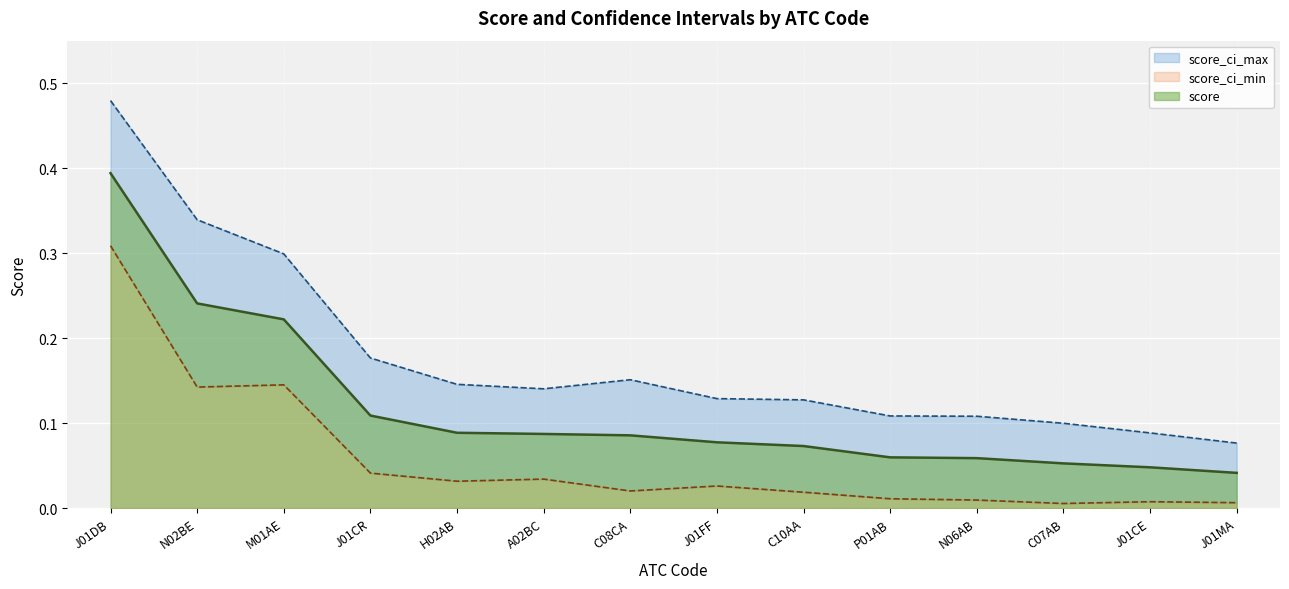

Reading right to left, transcribe all the data shown in this chart.

score: J01MA=0.0	J01CE=0.0	C07AB=0.1	N06AB=0.1	P01AB=0.1	C10AA=0.1	J01FF=0.1	C08CA=0.1	A02BC=0.1	H02AB=0.1	J01CR=0.1	M01AE=0.2	N02BE=0.2	J01DB=0.4
score_ci_min: J01MA=0.0	J01CE=0.0	C07AB=0.0	N06AB=0.0	P01AB=0.0	C10AA=0.0	J01FF=0.0	C08CA=0.0	A02BC=0.0	H02AB=0.0	J01CR=0.0	M01AE=0.1	N02BE=0.1	J01DB=0.3
score_ci_max: J01MA=0.1	J01CE=0.1	C07AB=0.1	N06AB=0.1	P01AB=0.1	C10AA=0.1	J01FF=0.1	C08CA=0.2	A02BC=0.1	H02AB=0.1	J01CR=0.2	M01AE=0.3	N02BE=0.3	J01DB=0.5